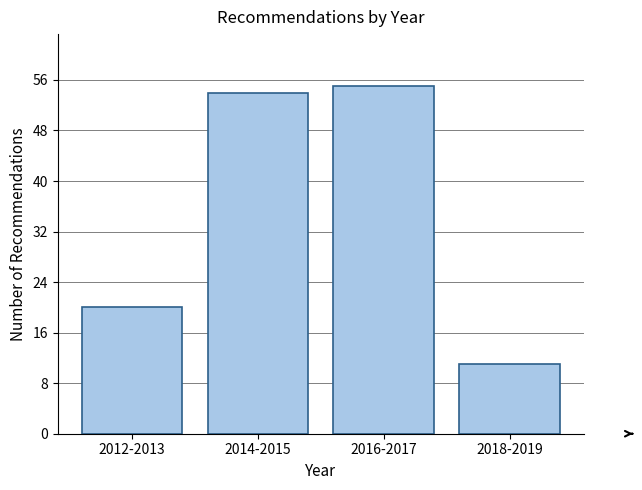

Reading left to right, transcribe all the data shown in this chart.

2012-2013=20	2014-2015=54	2016-2017=55	2018-2019=11